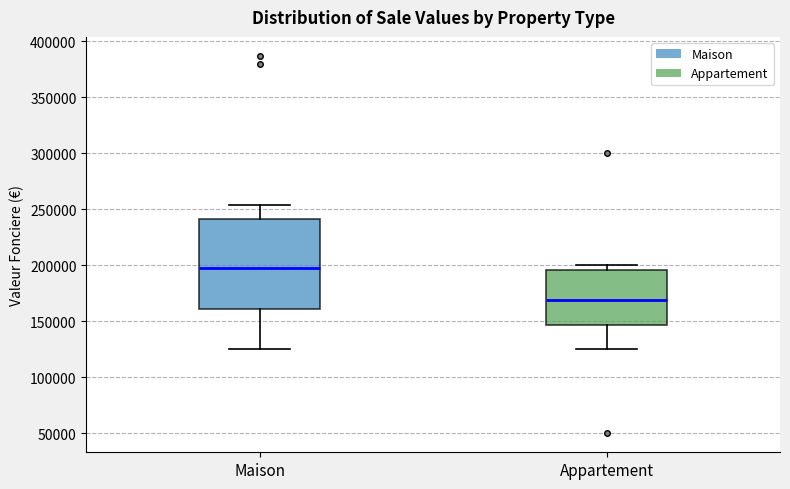

Which box is the tallest, from its lower edge to its upper edge?

Maison